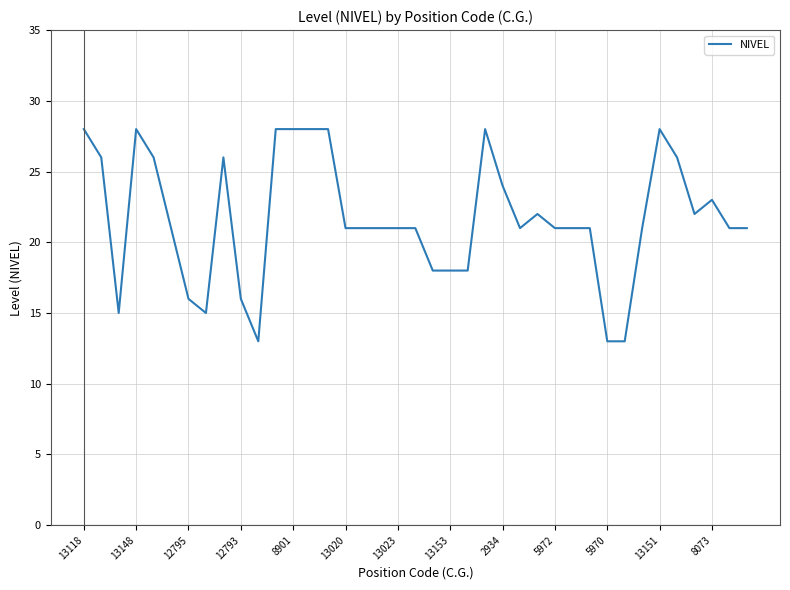

What is the difference between the maximum and minimum values?

15